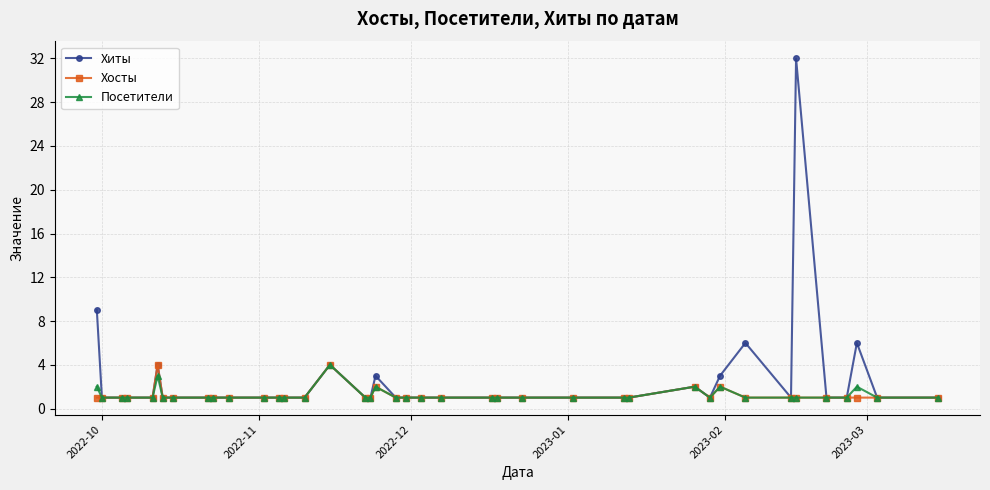

What is the maximum value for Хосты?

4